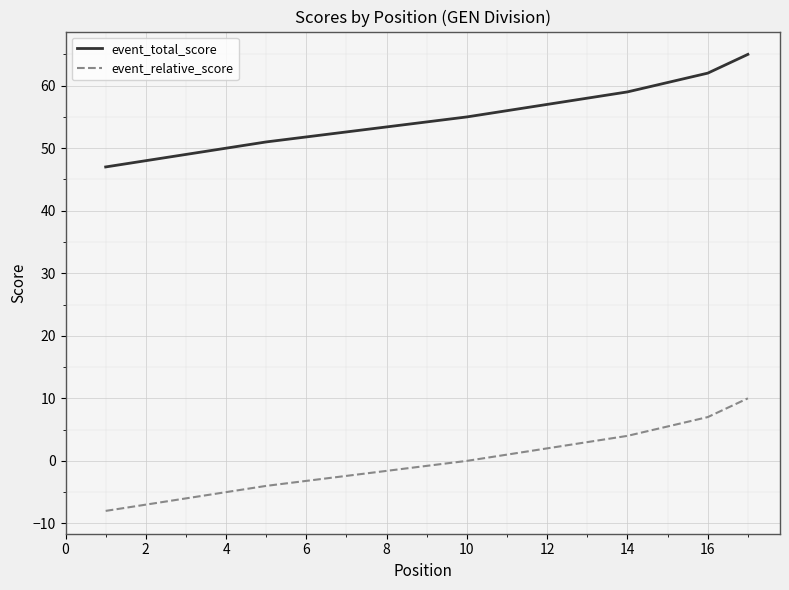

Rank the series by their average value, from lowest to highest.

event_relative_score, event_total_score